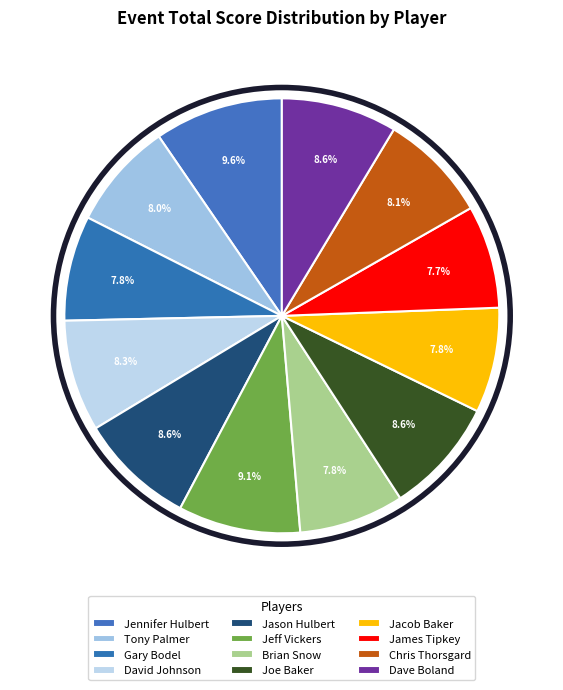

To the nearest percent, what is the difference between the Jacob Baker and Joe Baker slice percentages?

1%